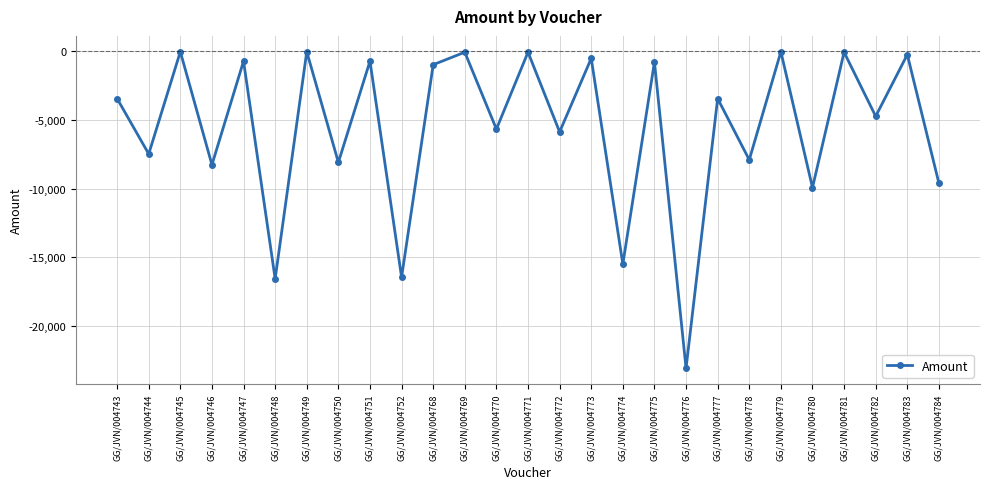

Where does the data first go above -3446?

GG/JVN/004745